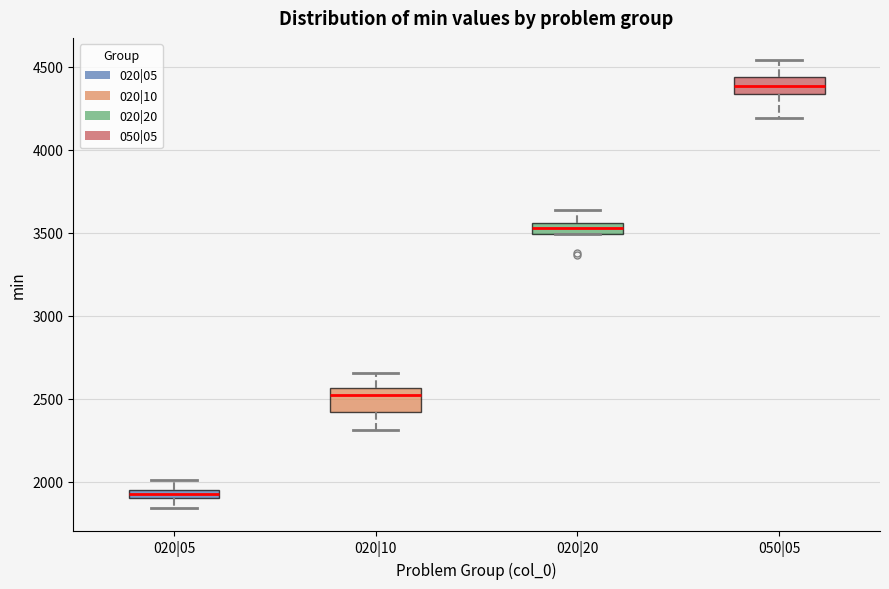

Which box's median line is the highest?

050|05